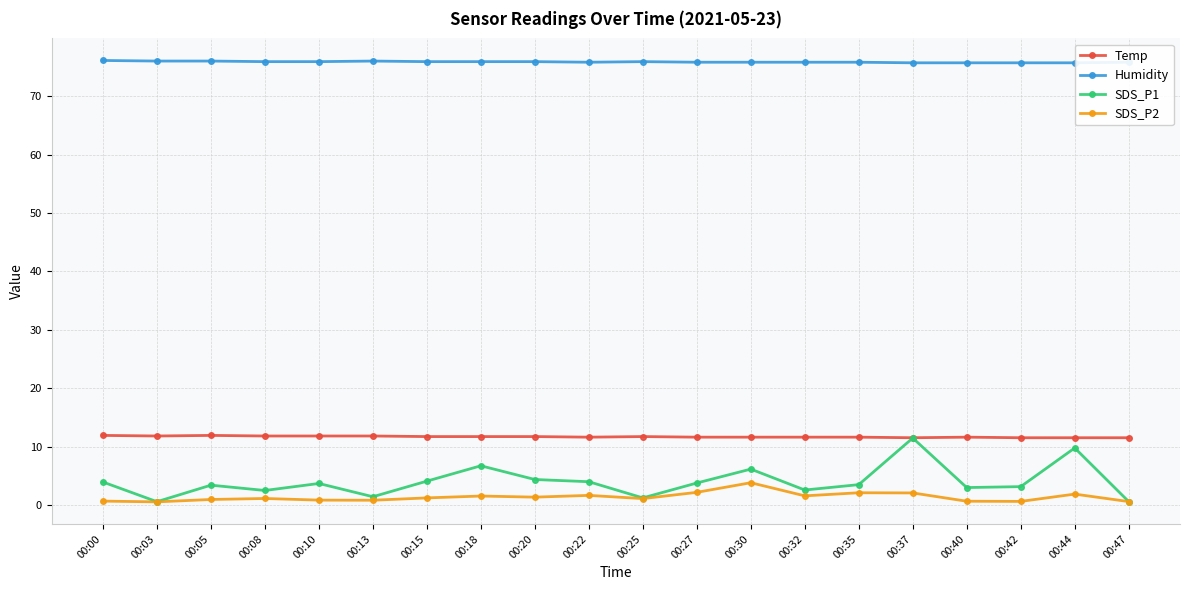

What is the value of the SDS_P2 point at the 7th from the left?

1.2